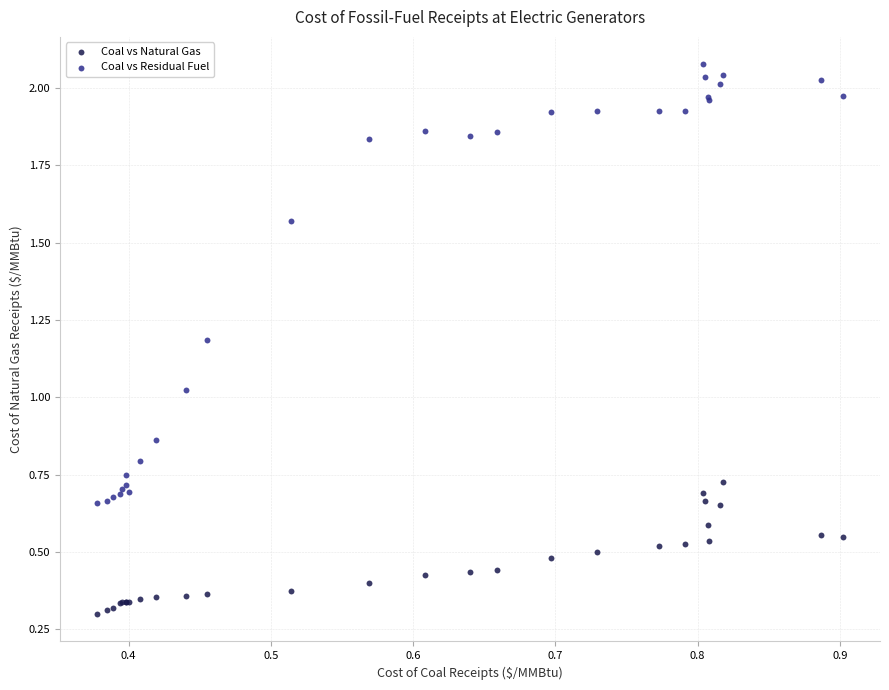

Which series contains the highest Y value?

Coal vs Residual Fuel